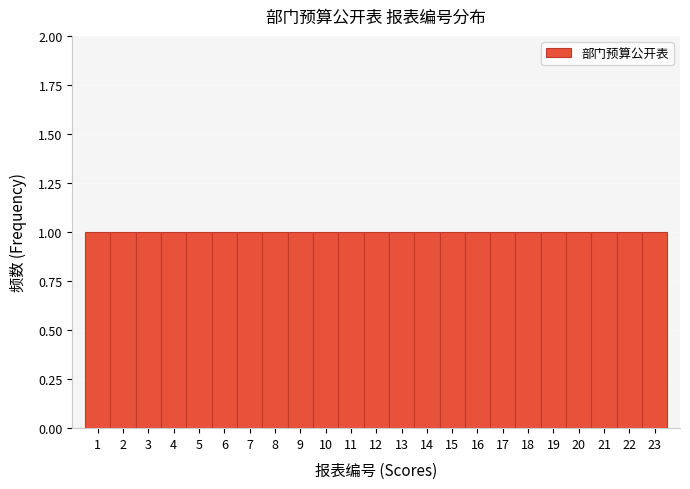

Reading left to right, list every bar in this chart as the range it spans on the x-axis followed by its height. The values are not printed on the chart, so give them approximately, as read against the axis.

0.5 to 1.5: 1
1.5 to 2.5: 1
2.5 to 3.5: 1
3.5 to 4.5: 1
4.5 to 5.5: 1
5.5 to 6.5: 1
6.5 to 7.5: 1
7.5 to 8.5: 1
8.5 to 9.5: 1
9.5 to 10.5: 1
10.5 to 11.5: 1
11.5 to 12.5: 1
12.5 to 13.5: 1
13.5 to 14.5: 1
14.5 to 15.5: 1
15.5 to 16.5: 1
16.5 to 17.5: 1
17.5 to 18.5: 1
18.5 to 19.5: 1
19.5 to 20.5: 1
20.5 to 21.5: 1
21.5 to 22.5: 1
22.5 to 23.5: 1